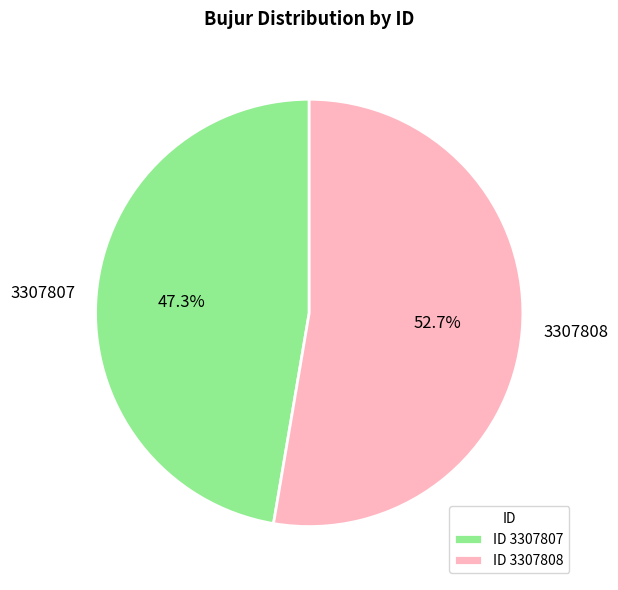

To the nearest percent, what is the average slice percentage?

50%